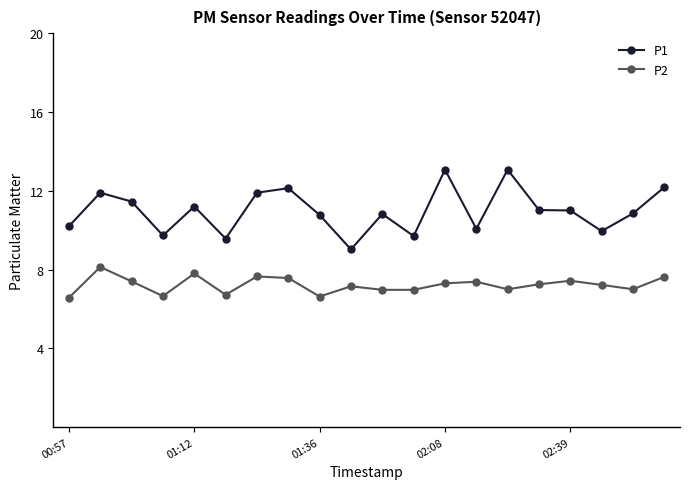

True or false: P1 and P2 cross at least once.

False